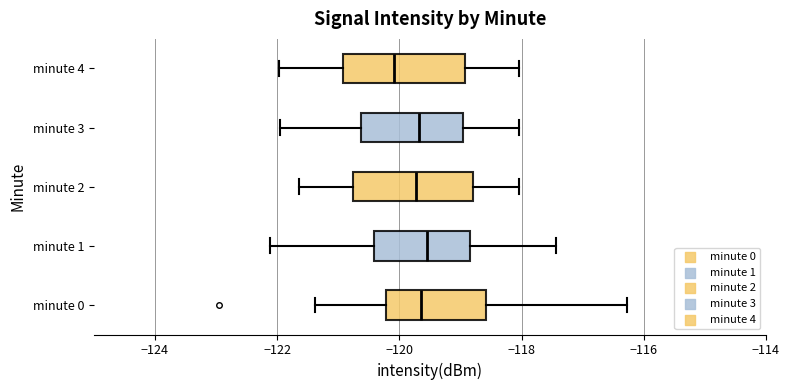

Where does the right whisker of the box for minute 3 end on the x-axis? The values are not printed on the chart, so give them approximately, as read against the axis.

-118.0